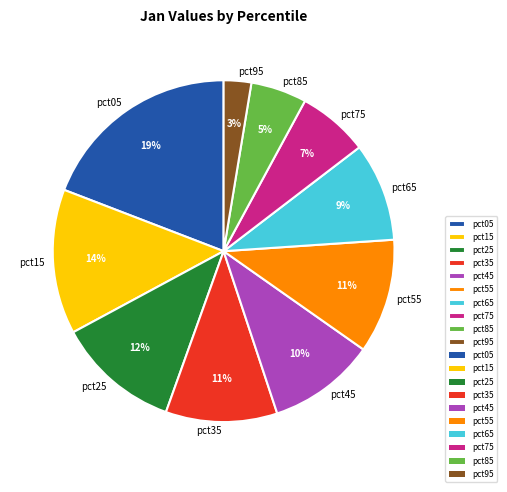

To the nearest percent, what is the average slice percentage?

10%